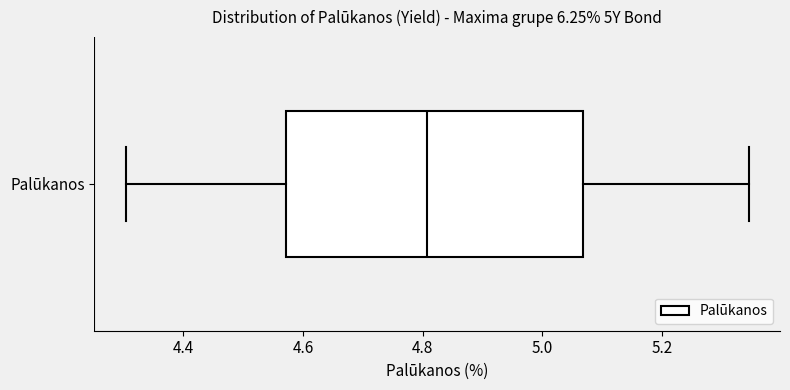

Transcribe this box plot: give where the median line is, the range the box spans, and where the two whiskers end, as read against the x-axis. The values are not printed on the chart, so give them approximately, as read against the axis.

median 4.80, box 4.58 to 5.06, whiskers 4.30 to 5.34